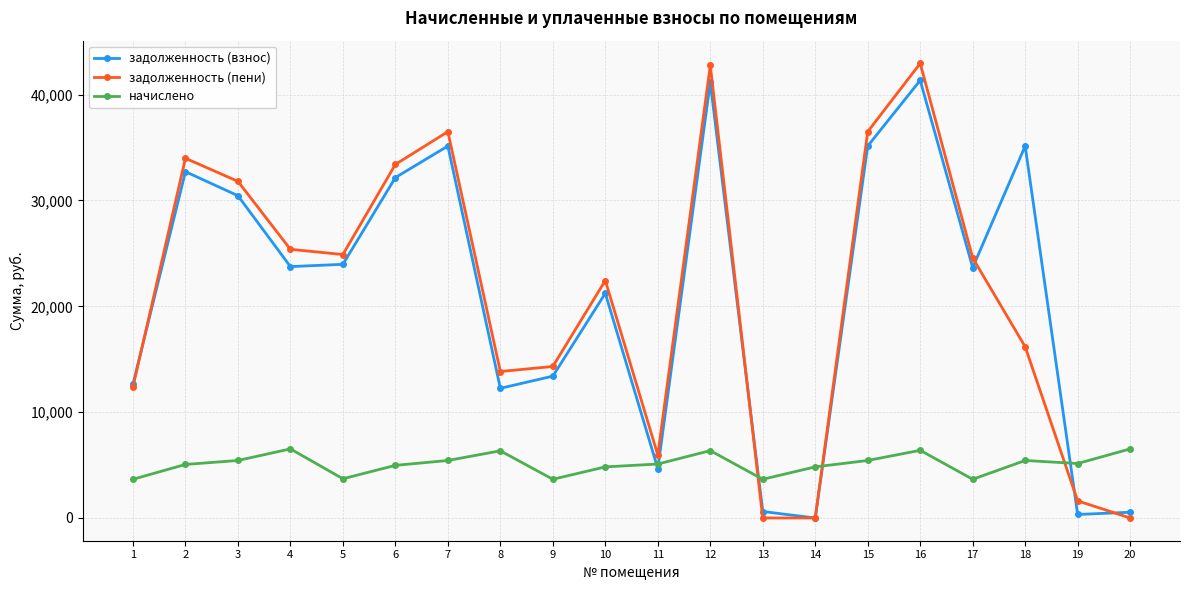

What is the value of the задолженность (пени) point at the 3rd from the left?

31805.5